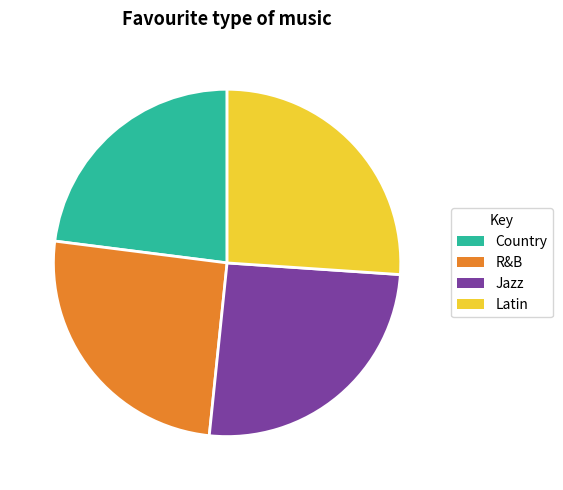

Which category has the smallest portion of the pie?

Country